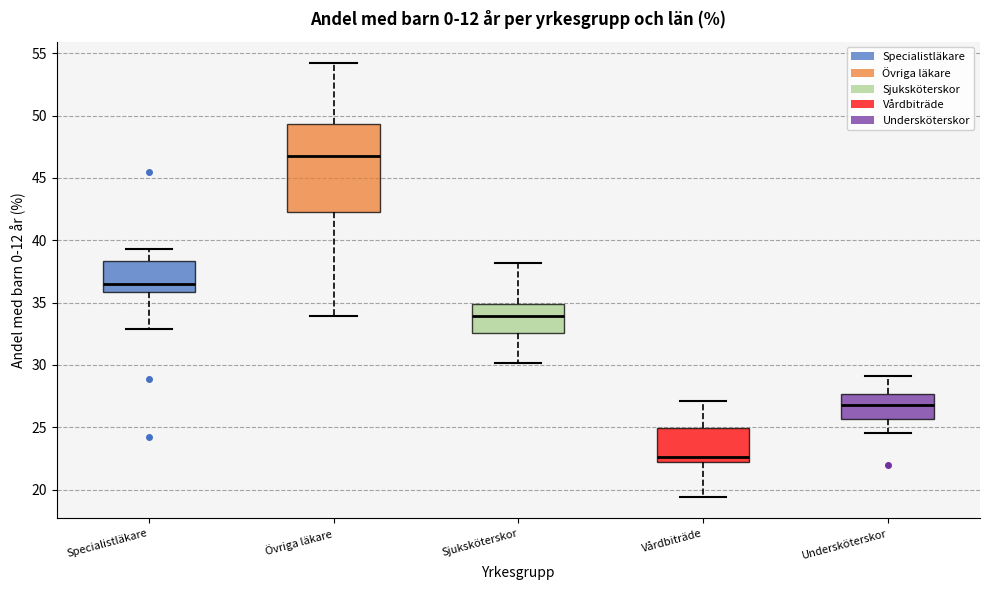

Where does the median line of the box for Specialistläkare sit on the y-axis? The values are not printed on the chart, so give them approximately, as read against the axis.

36.5